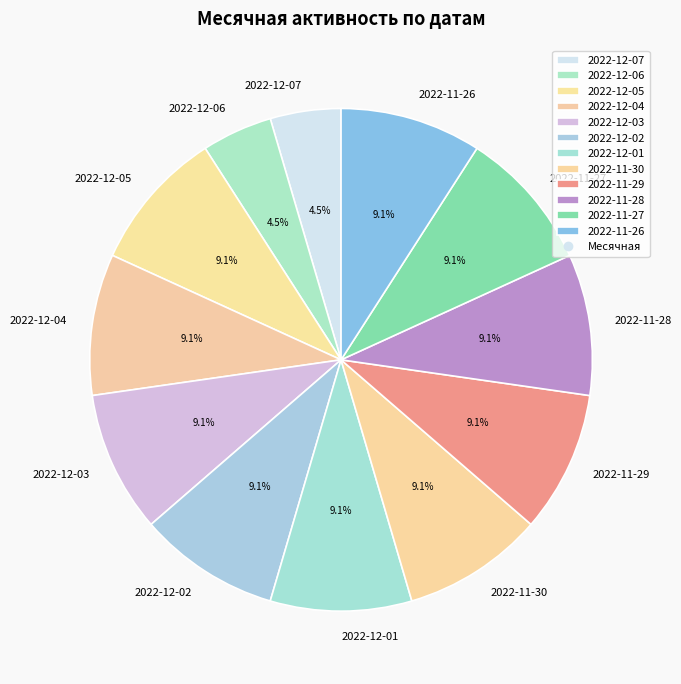

Combined, do 2022-12-03 and 2022-12-01 account for over 50%?

No